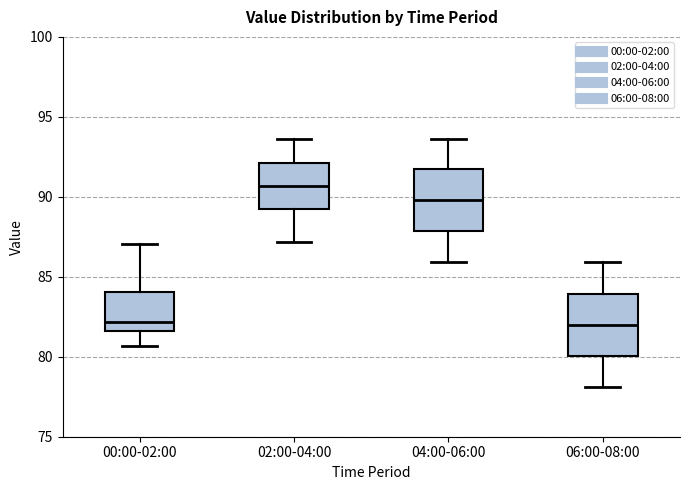

Reading left to right, read every box against the y-axis: the position of its median line, the range the box covers, and the ends of its whiskers. The values are not printed on the chart, so give them approximately, as read against the axis.

00:00-02:00: median 82.0, box 81.5 to 84.0, whiskers 80.5 to 87.0
02:00-04:00: median 90.5, box 89.0 to 92.0, whiskers 87.0 to 93.5
04:00-06:00: median 90.0, box 88.0 to 92.0, whiskers 86.0 to 93.5
06:00-08:00: median 82.0, box 80.0 to 84.0, whiskers 78.0 to 86.0